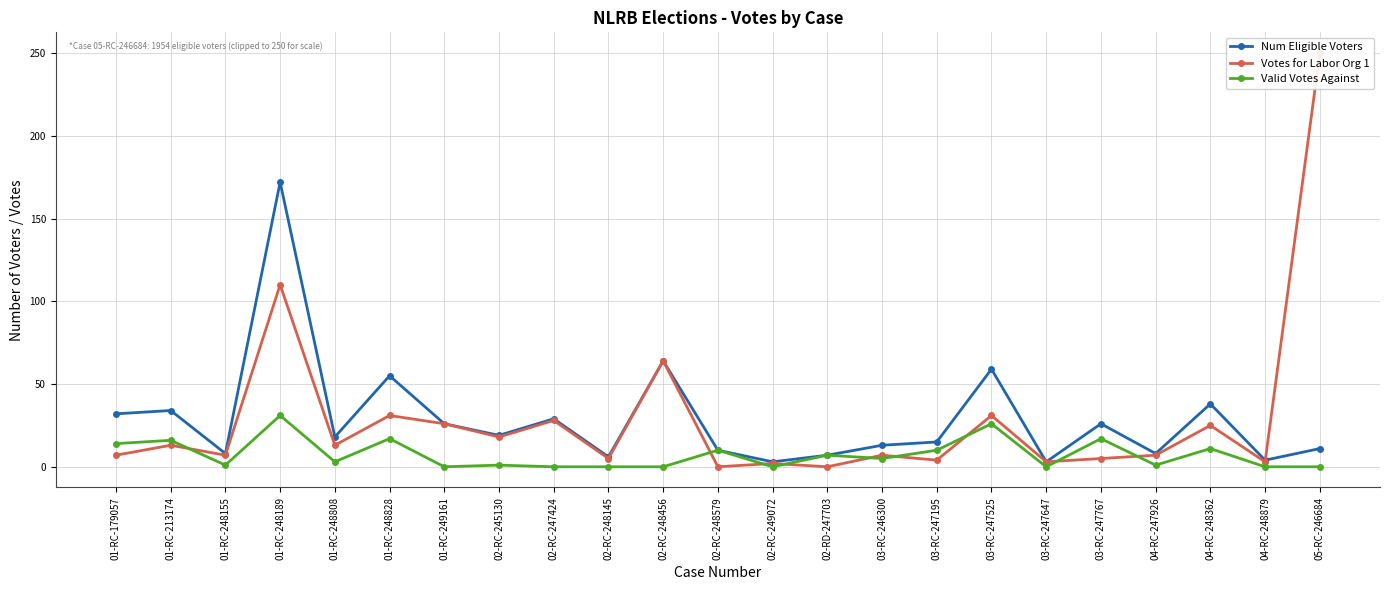

How many categories are shown in the chart?

23